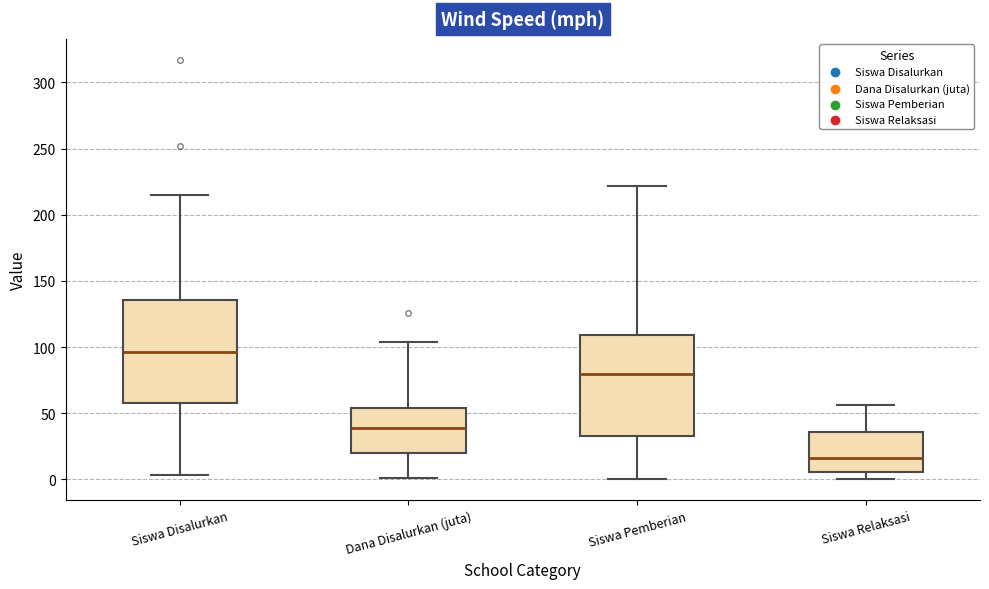

Reading left to right, transcribe this box plot: for each box, give where its median line is, the range the box spans, and where its two whiskers end, as read against the y-axis. The values are not printed on the chart, so give them approximately, as read against the axis.

Siswa Disalurkan: median 95, box 60 to 135, whiskers 5 to 215
Dana Disalurkan (juta): median 40, box 20 to 55, whiskers 0 to 105
Siswa Pemberian: median 80, box 35 to 110, whiskers 0 to 220
Siswa Relaksasi: median 15, box 5 to 35, whiskers 0 to 55